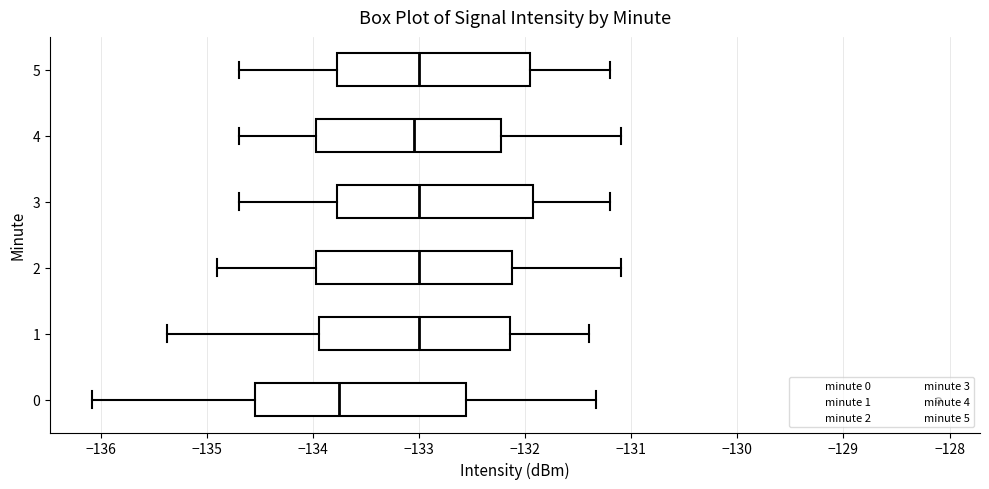

Reading bottom to top, read every box against the x-axis: the position of its median line, the range the box covers, and the ends of its whiskers. The values are not printed on the chart, so give them approximately, as read against the axis.

0: median -133.7, box -134.5 to -132.6, whiskers -136.1 to -131.3
1: median -133.0, box -133.9 to -132.1, whiskers -135.4 to -131.4
2: median -133.0, box -134.0 to -132.1, whiskers -134.9 to -131.1
3: median -133.0, box -133.8 to -131.9, whiskers -134.7 to -131.2
4: median -133.0, box -134.0 to -132.2, whiskers -134.7 to -131.1
5: median -133.0, box -133.8 to -131.9, whiskers -134.7 to -131.2